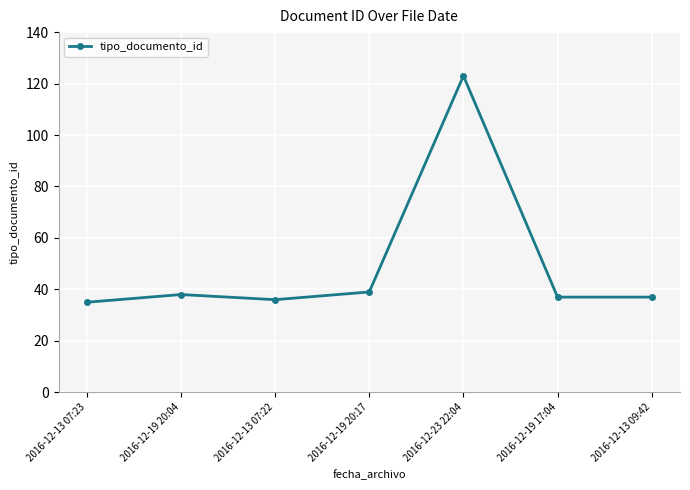

Reading right to left, list all the values displayed in this chart.

2016-12-13 09:42=37	2016-12-19 17:04=37	2016-12-23 22:04=123	2016-12-19 20:17=39	2016-12-13 07:22=36	2016-12-19 20:04=38	2016-12-13 07:23=35